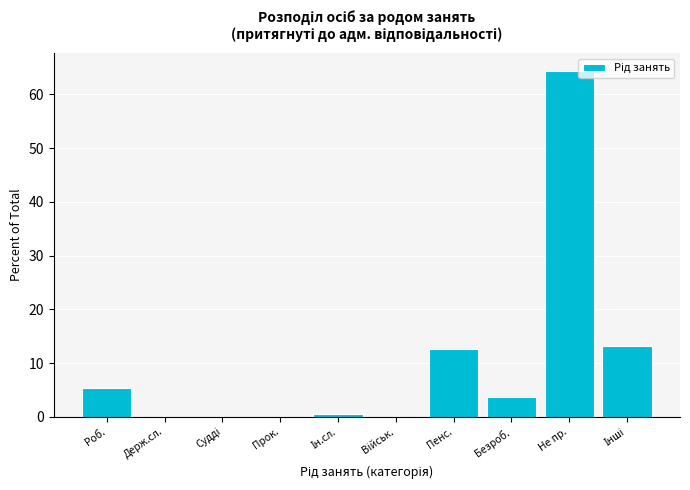

Which category has the highest value across all series?

Не пр.